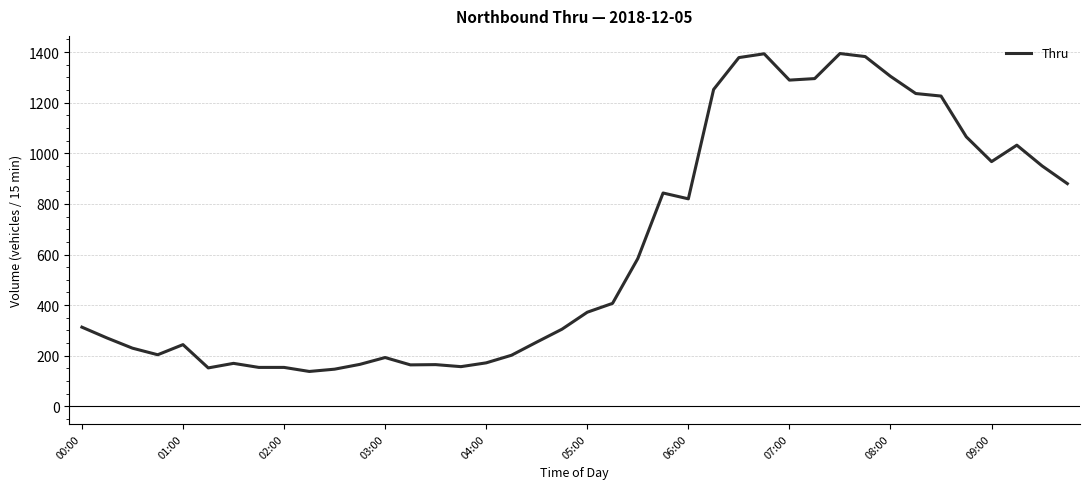

What is the difference between the maximum and minimum values?

1256